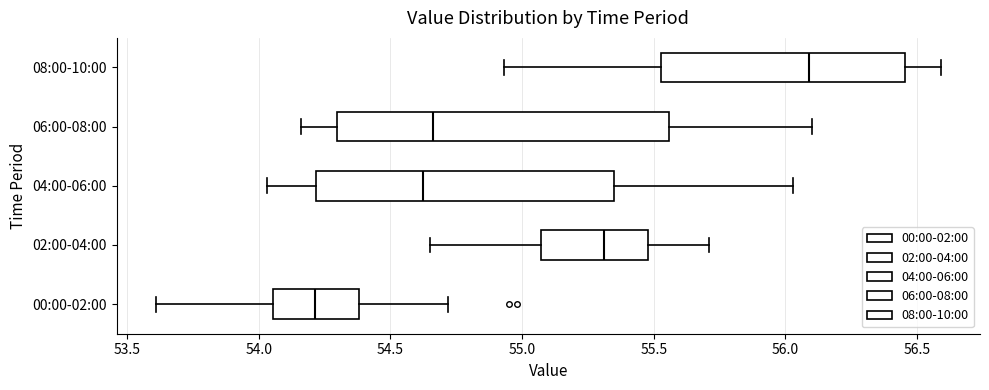

Which box has the furthest to the right median line?

08:00-10:00